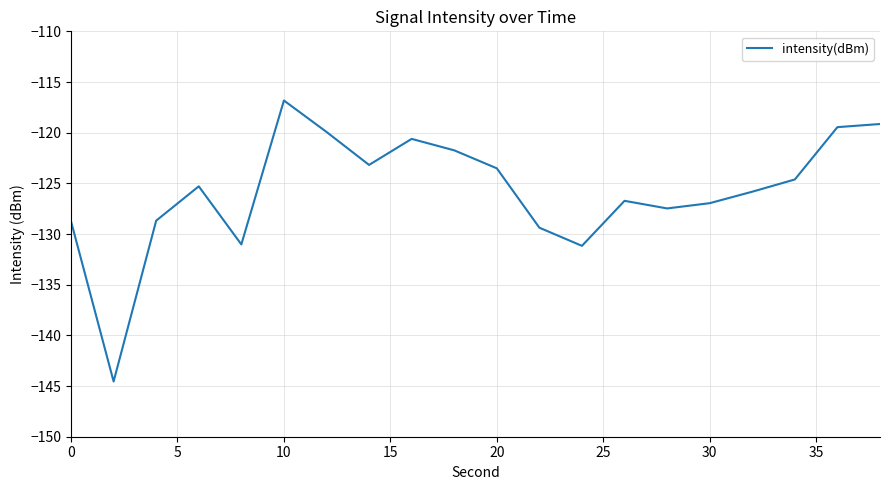

How many categories are shown in the chart?

20